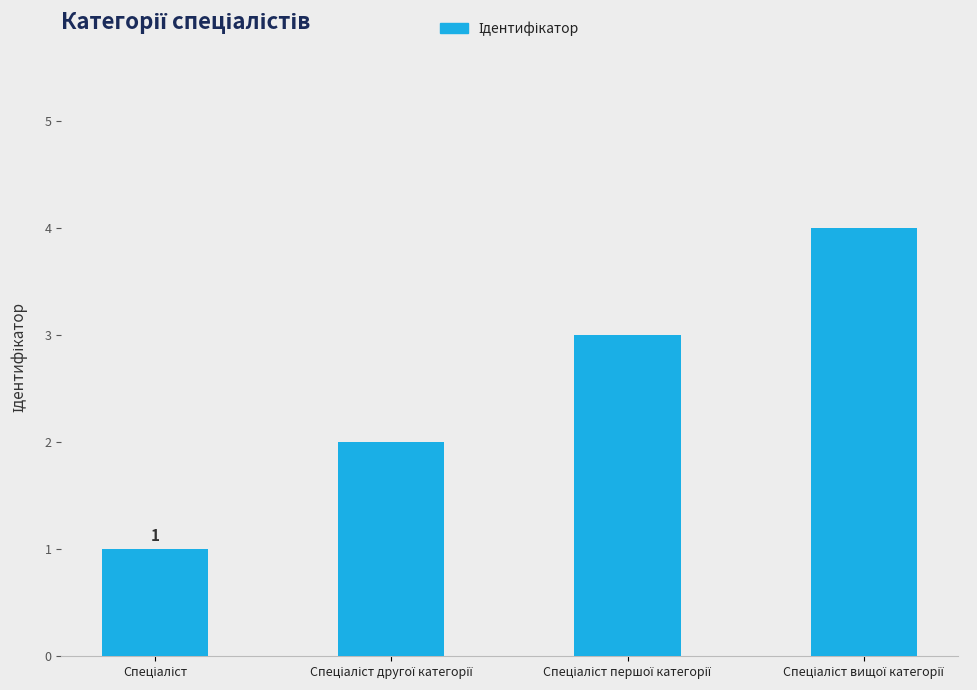

What is the maximum value shown in the chart?

4